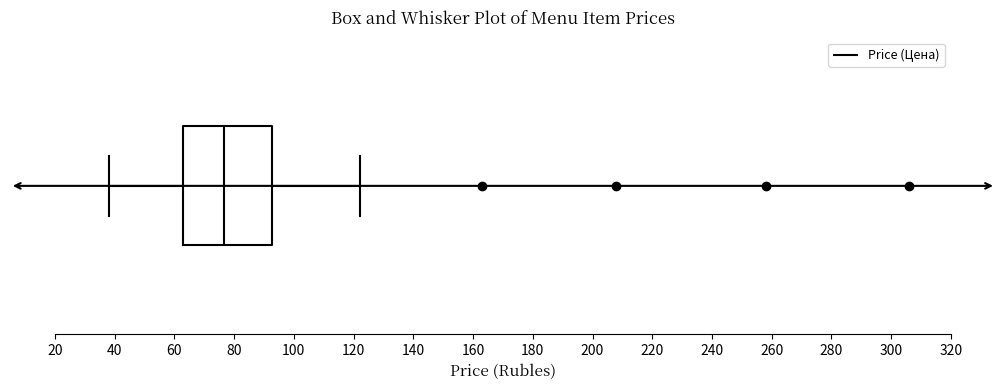

Where does the right whisker of the box end on the x-axis? The values are not printed on the chart, so give them approximately, as read against the axis.

122